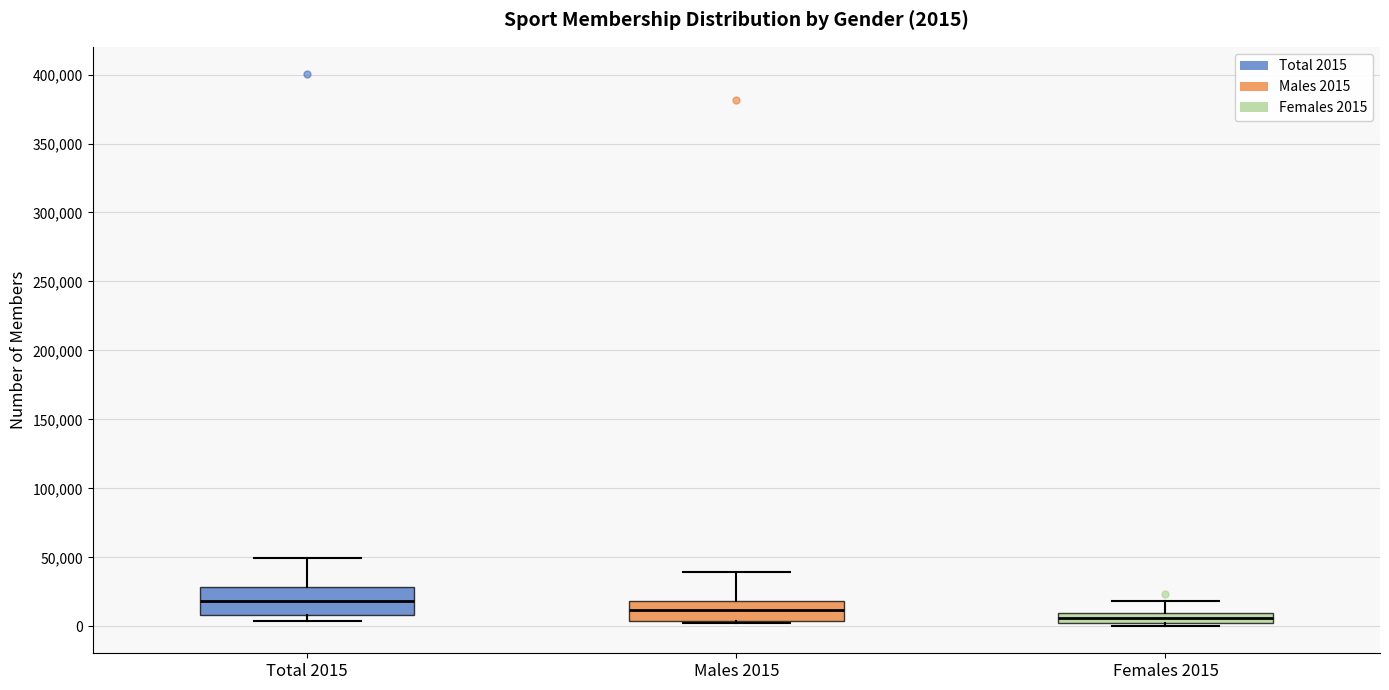

Which box is the tallest, from its lower edge to its upper edge?

Total 2015